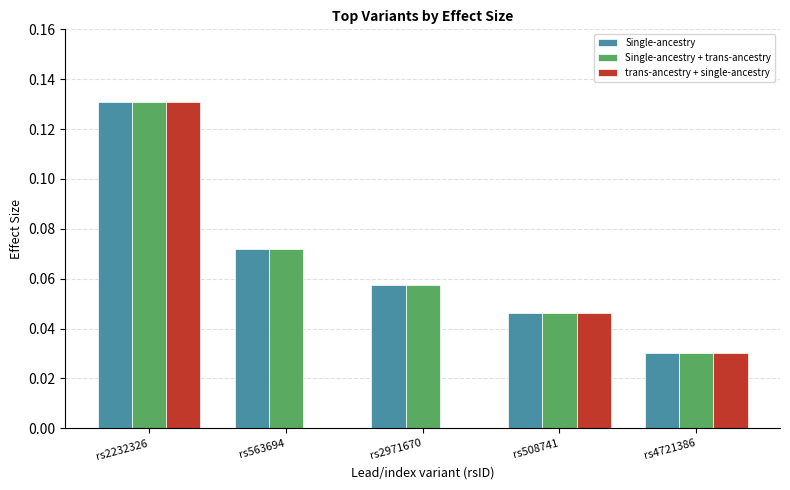

Is the value of trans-ancestry + single-ancestry at rs2971670 greater than the value of Single-ancestry + trans-ancestry at rs508741?

No